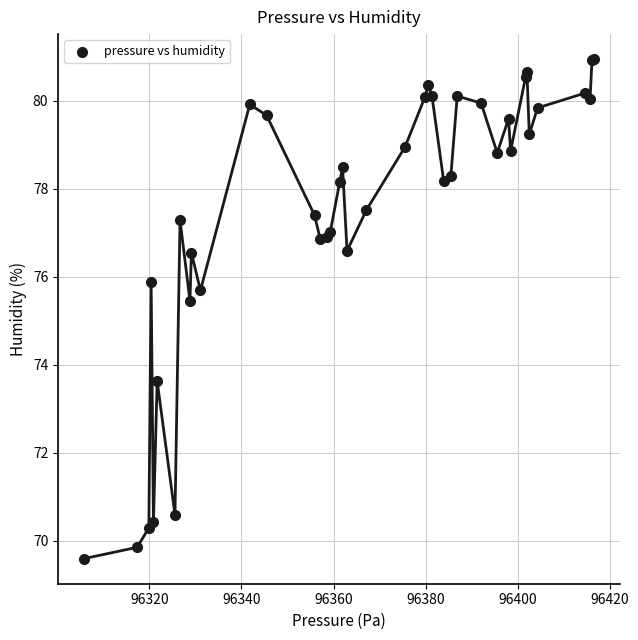

What Y value in the scatter plot is closest to 75?

75.5